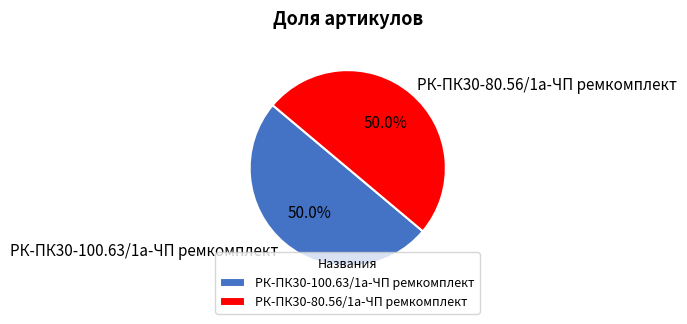

To the nearest percent, what is the combined percentage of РК-ПК30-80.56/1а-ЧП ремкомплект and РК-ПК30-100.63/1а-ЧП ремкомплект?

100%